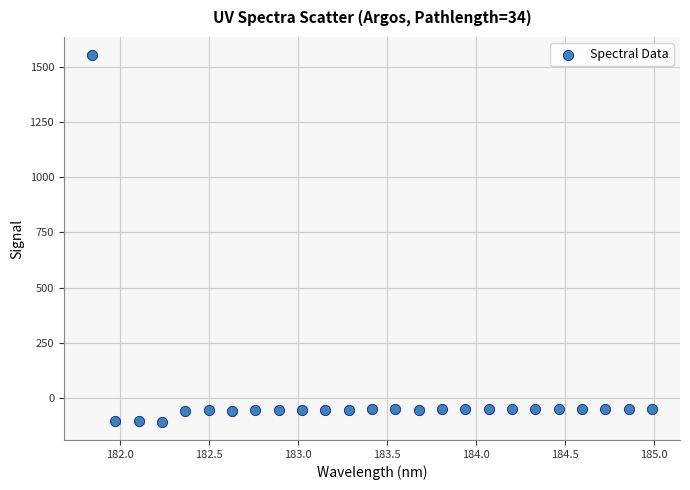

What is the range of X values (max minus min)?

3.1